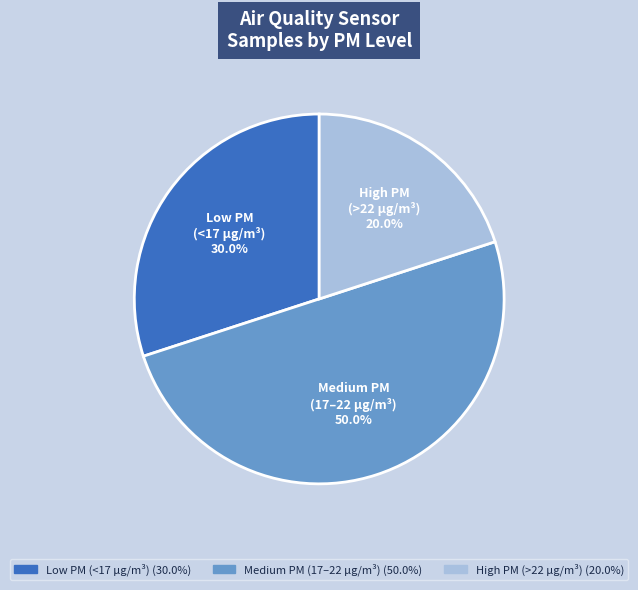

Count the number of slices in the pie.

3